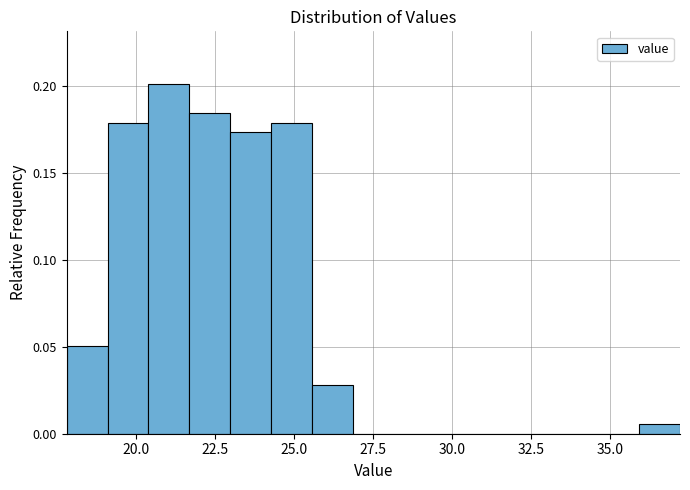

Around what value on the x-axis is the tallest bar? Give the approximate position of its centre, as read against the axis.

21.0